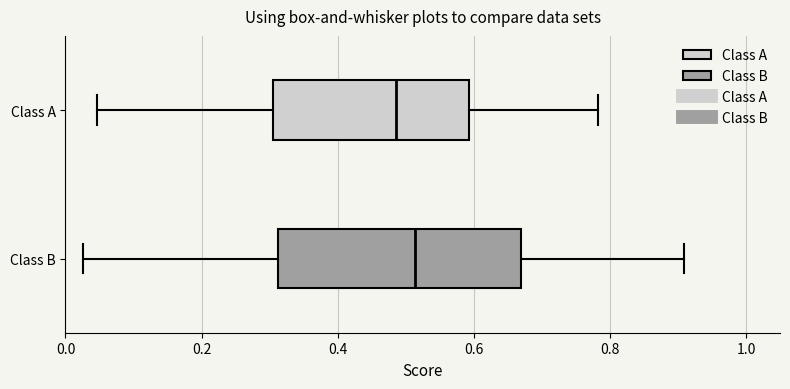

Which box has the furthest to the right median line?

Class B